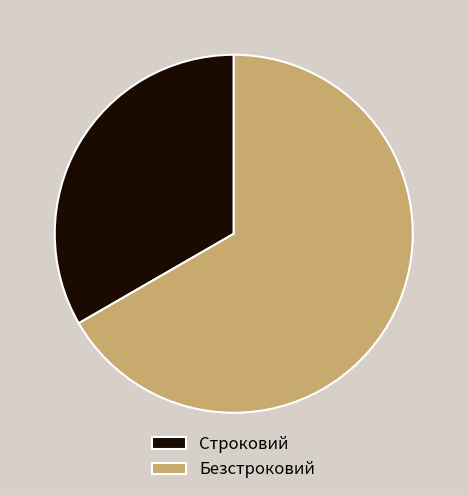

Do Строковий and Безстроковий together represent more than half of the pie?

Yes